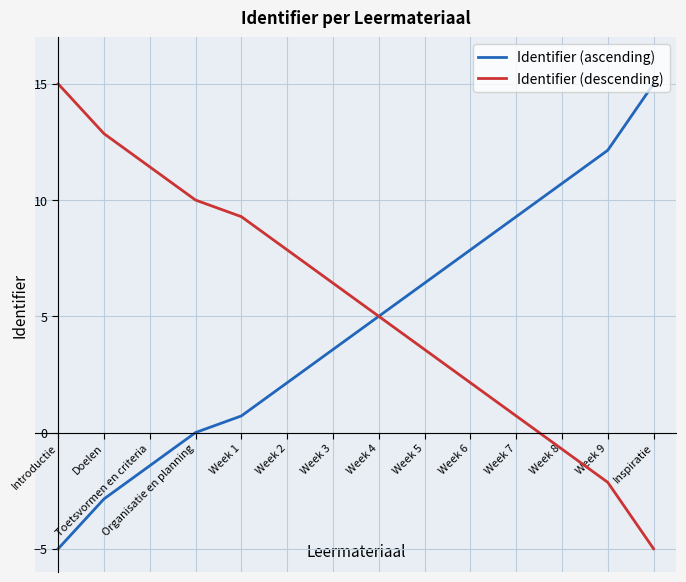

Is the value of Identifier (descending) at Toetsvormen en criteria greater than the value of Identifier (ascending) at Week 6?

Yes